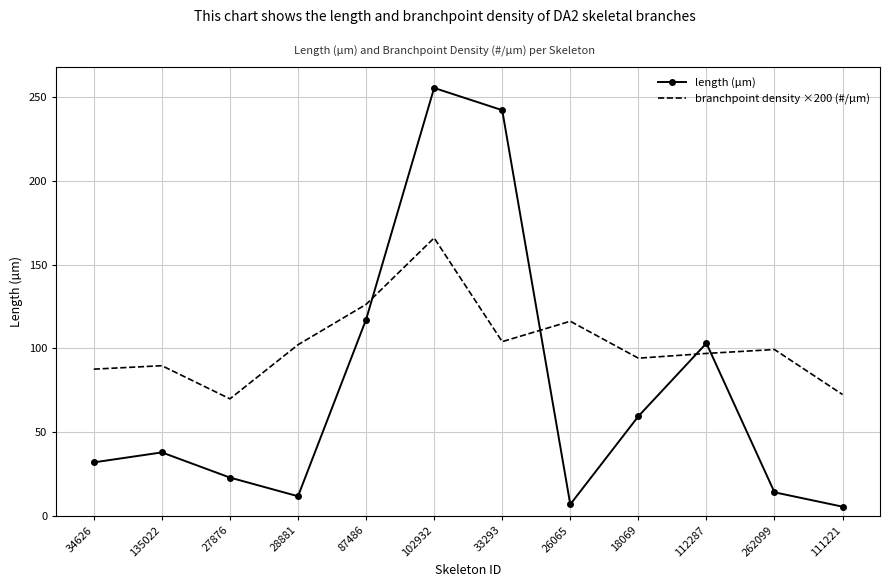

List the series in order of their overall mean, highest first.

branchpoint density ×200 (#/µm), length (µm)